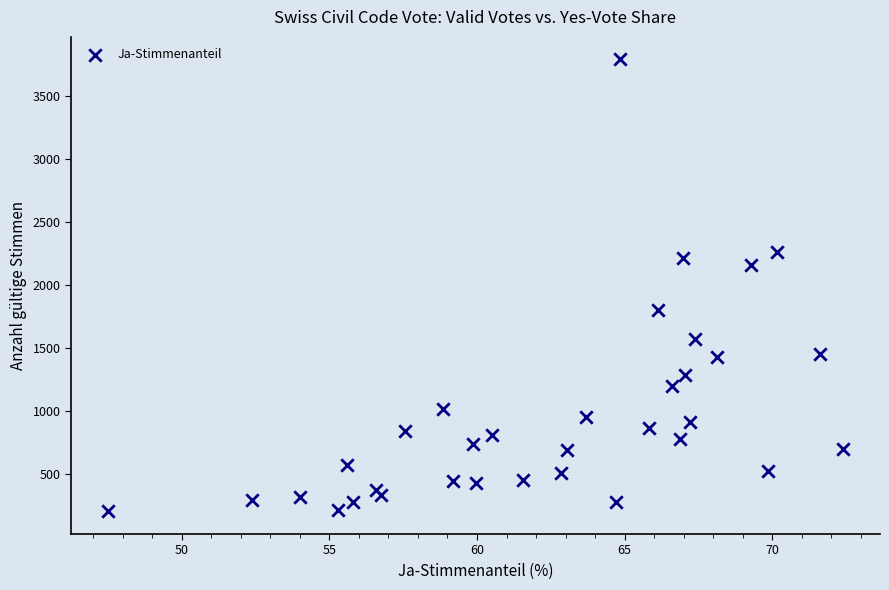

What is the range of Y values (max minus min)?

3589